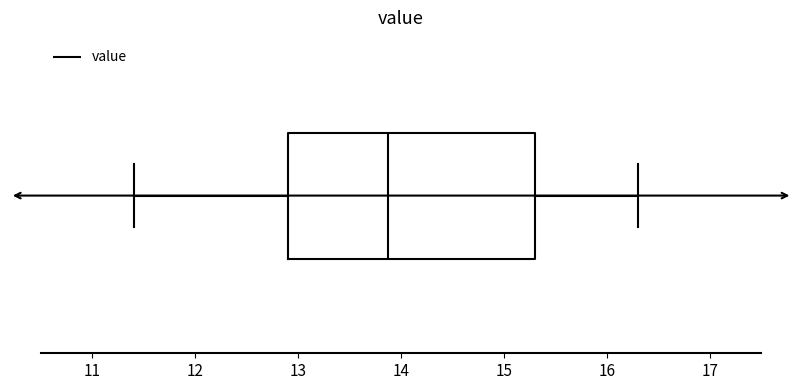

Where does the right whisker of the box end on the x-axis? The values are not printed on the chart, so give them approximately, as read against the axis.

16.3